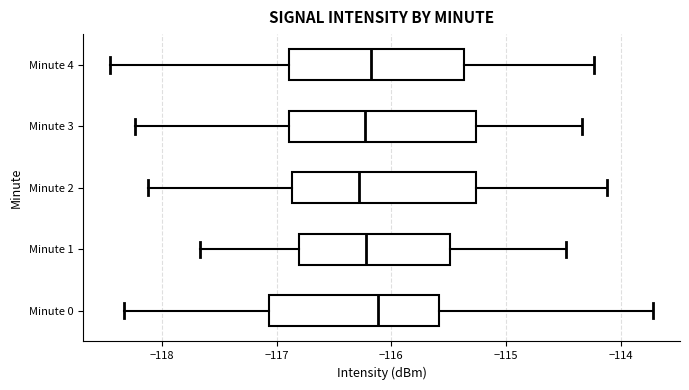

Reading bottom to top, transcribe this box plot: for each box, give where its median line is, the range the box spans, and where its two whiskers end, as read against the x-axis. The values are not printed on the chart, so give them approximately, as read against the axis.

Minute 0: median -116.1, box -117.1 to -115.6, whiskers -118.3 to -113.7
Minute 1: median -116.2, box -116.8 to -115.5, whiskers -117.7 to -114.5
Minute 2: median -116.3, box -116.9 to -115.3, whiskers -118.1 to -114.1
Minute 3: median -116.2, box -116.9 to -115.3, whiskers -118.2 to -114.3
Minute 4: median -116.2, box -116.9 to -115.4, whiskers -118.4 to -114.2